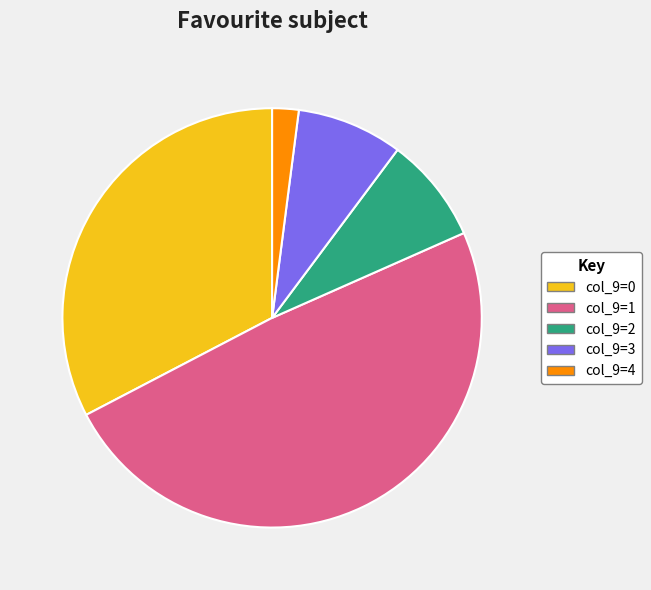

Approximately how many times larger is the value at col_9=2 compared to col_9=0?

0.3